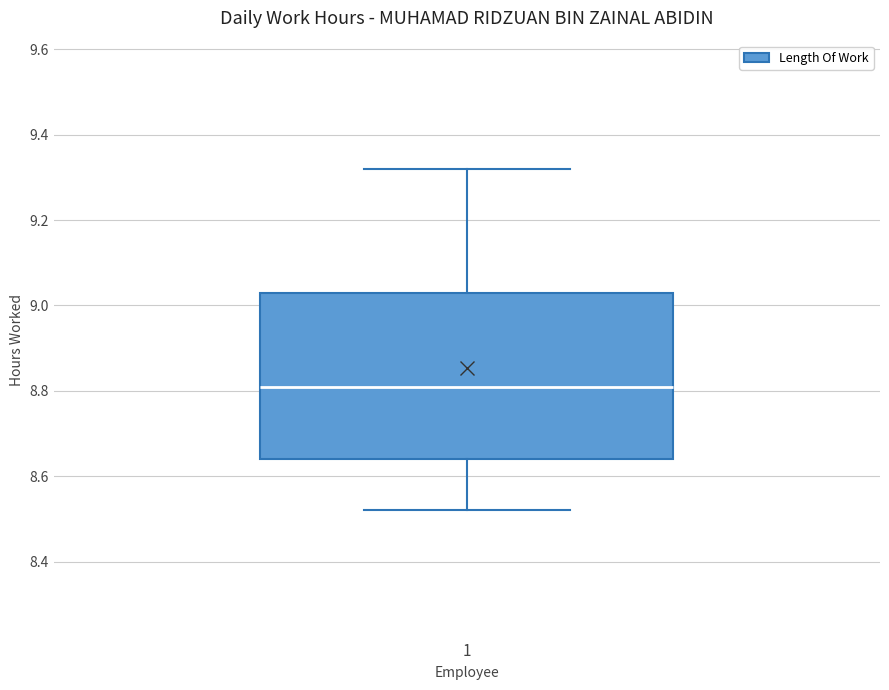

Transcribe this box plot: give where the median line is, the range the box spans, and where the two whiskers end, as read against the y-axis. The values are not printed on the chart, so give them approximately, as read against the axis.

median 8.82, box 8.64 to 9.04, whiskers 8.52 to 9.32